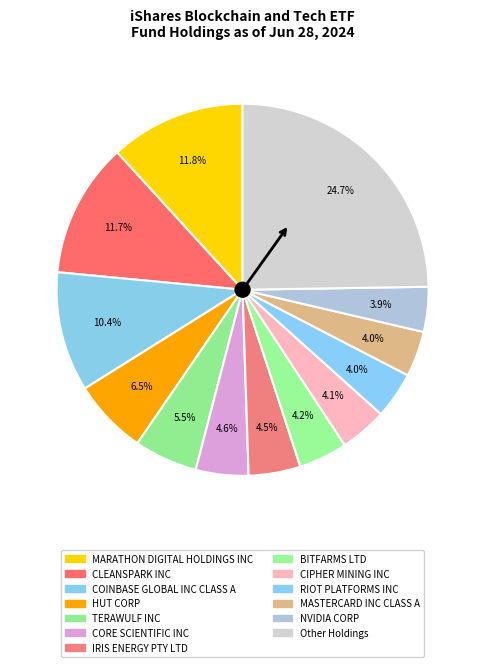

Which category has the smallest portion of the pie?

NVIDIA CORP